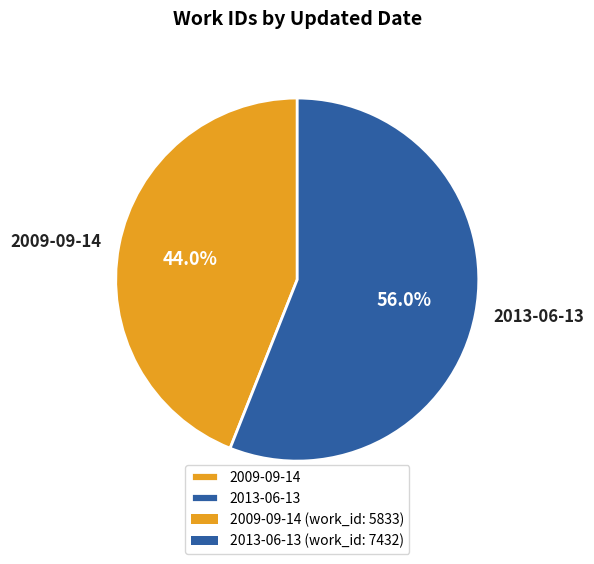

Count the number of slices in the pie.

2